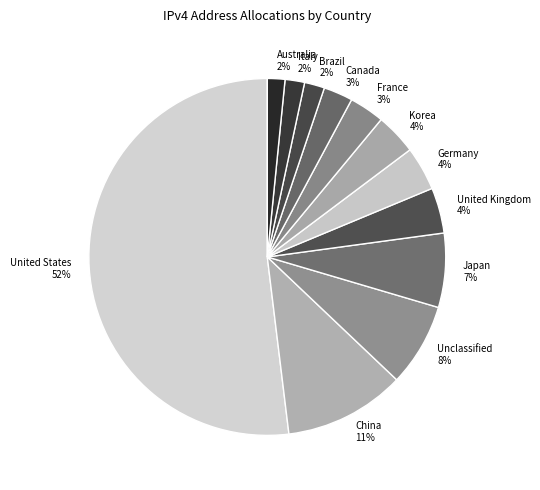

Is it true that Germany is 4% of the pie?

True